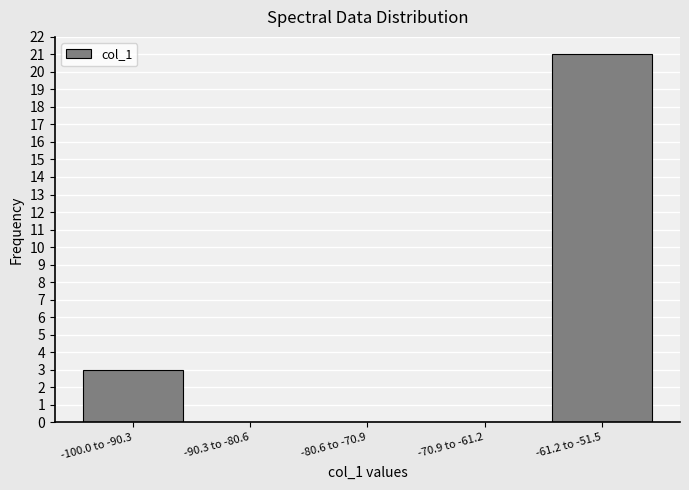

Reading right to left, extract all data points from this chart.

-61.2 to -51.5=21	-70.9 to -61.2=0	-80.6 to -70.9=0	-90.3 to -80.6=0	-100.0 to -90.3=3